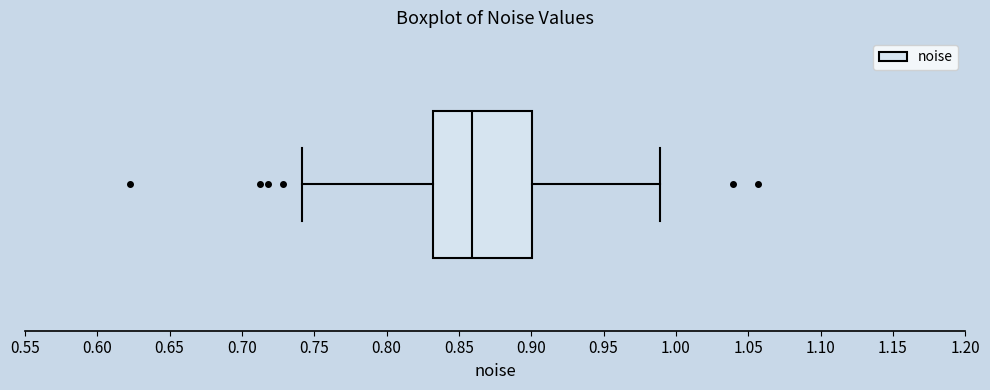

Read this box plot against the x-axis: the position of the median line, the range covered by the box, and the ends of both whiskers. The values are not printed on the chart, so give them approximately, as read against the axis.

median 0.86, box 0.83 to 0.90, whiskers 0.74 to 0.99